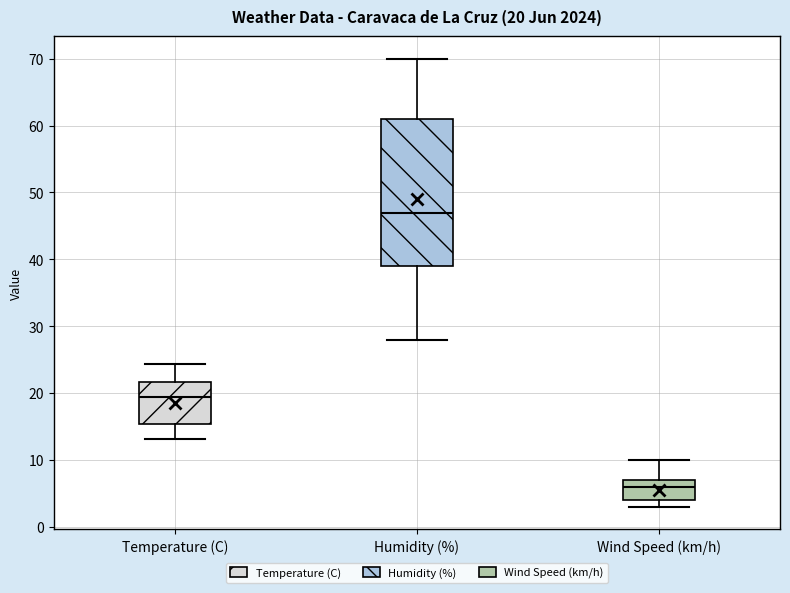

Which box's median line is the lowest?

Wind Speed (km/h)